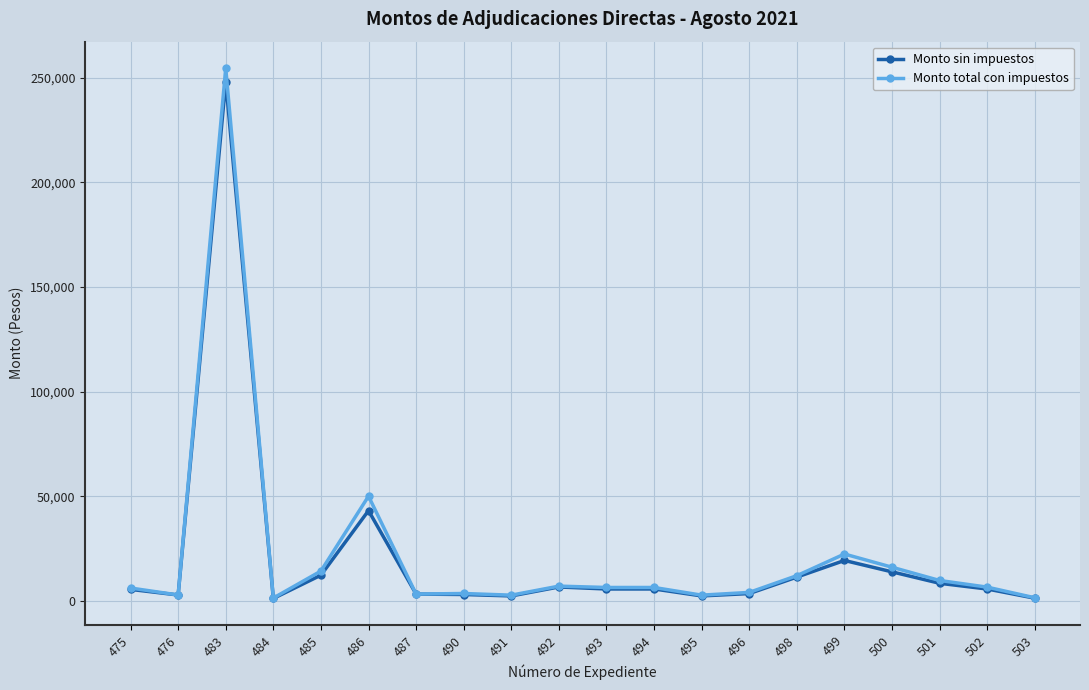

True or false: Monto total con impuestos has a value of 12000.0 at 498.

True